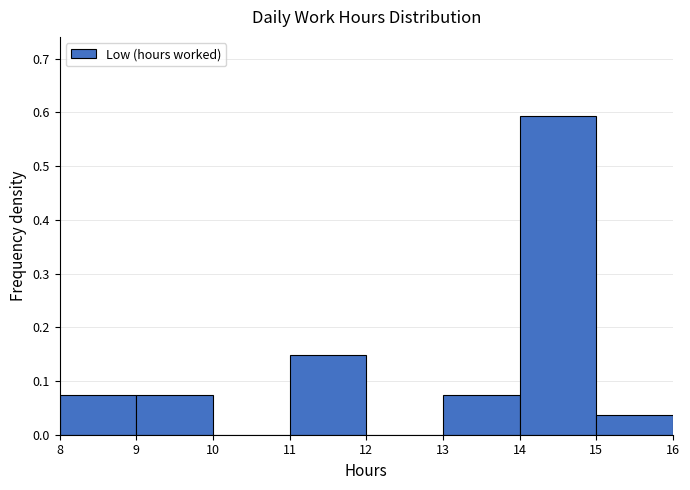

How tall is the bar that spans 9 to 10 on the x-axis? The values are not printed on the chart, so give them approximately, as read against the axis.

0.07